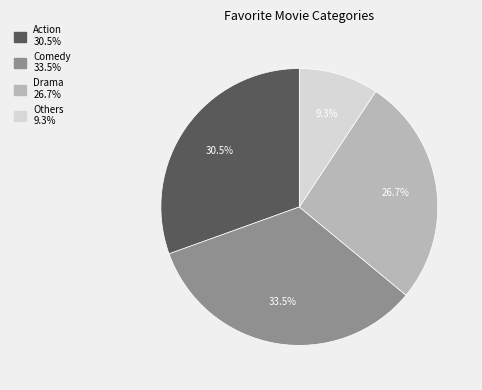

Is there any slice that represents more than half of the pie?

No